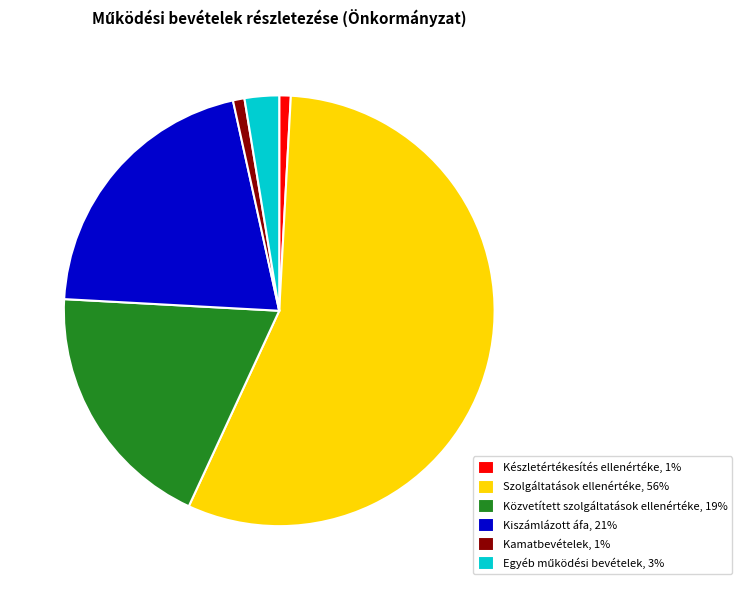

Does Közvetített szolgáltatások ellenértéke represent more than half of the total?

No